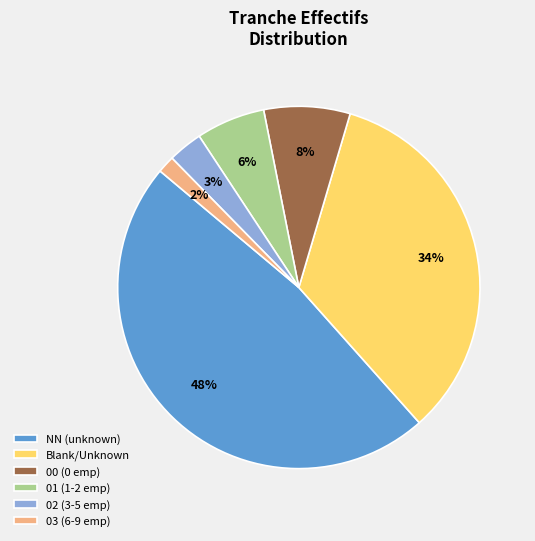

Approximately how many times larger is the value at 01 (1-2 emp) compared to 02 (3-5 emp)?

2.0